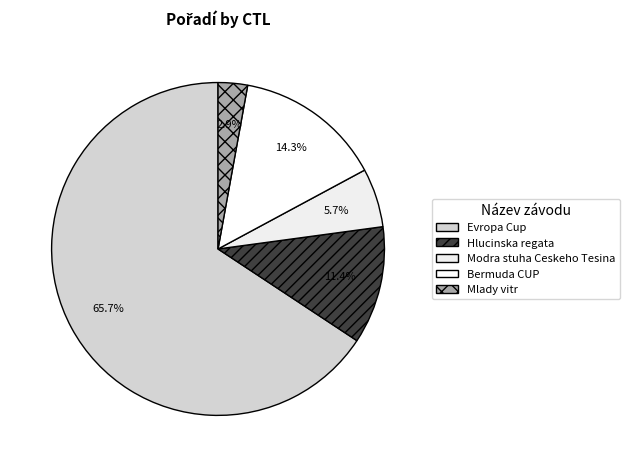

Count the number of slices in the pie.

5